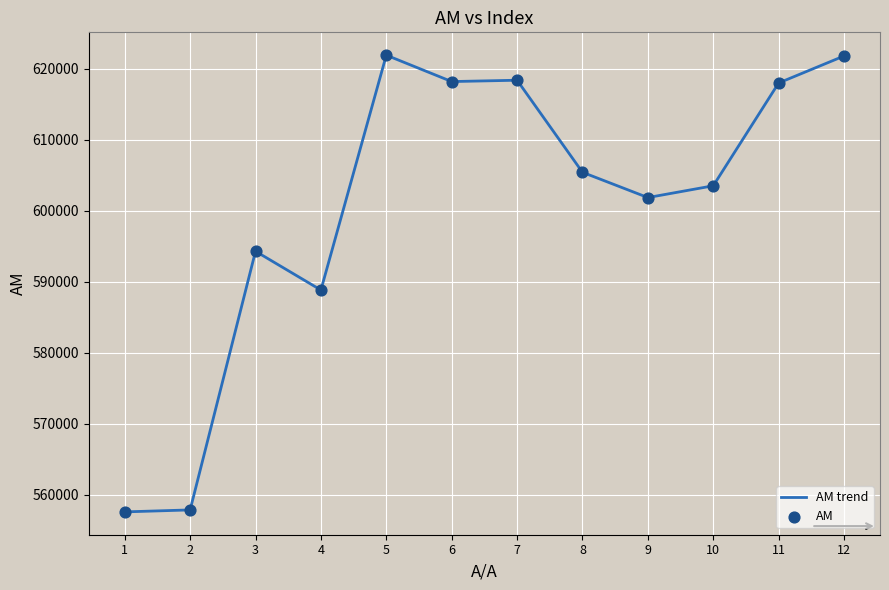

Which has a higher value, 7 or 3?

7